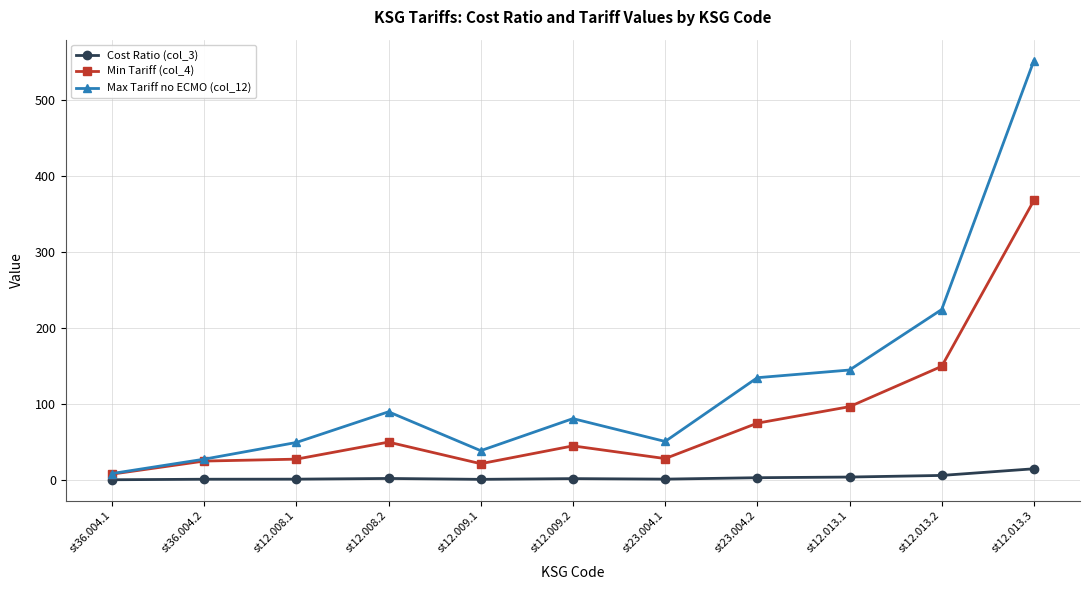

The value of Max Tariff no ECMO (col_12) at st12.013.2 is 135.2. True or false?

False